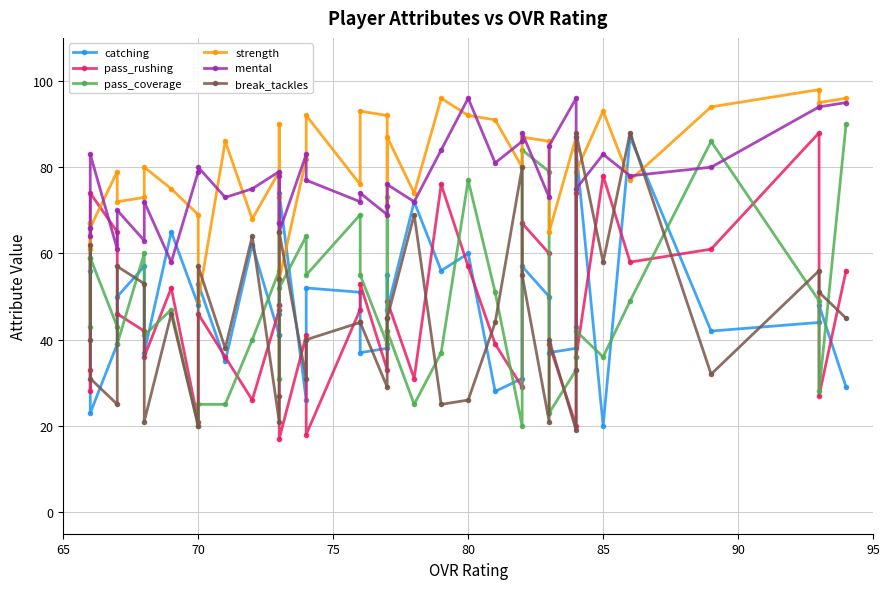

Reading right to left, transcribe all the data shown in this chart.

catching: 29	48	44	42	87	20	84	43	38	37	50	57	31	28	60	56	72	47	55	38	37	51	52	26	74	46	41	41	62	35	53	48	65	37	57	50	39	23	67	56
pass_rushing: 56	27	88	61	58	78	36	74	20	39	60	67	29	39	57	76	31	49	42	33	53	47	18	41	17	48	48	47	26	36	46	21	52	36	42	46	65	74	28	33
pass_coverage: 90	28	49	86	49	36	42	36	33	23	79	84	20	51	77	37	25	42	73	39	55	69	55	64	52	31	67	56	40	25	25	20	47	41	60	39	43	59	43	59
strength: 96	95	98	94	77	93	79	84	87	65	86	87	80	91	92	96	74	87	71	92	93	76	92	82	54	90	73	79	68	86	49	69	75	80	73	72	79	66	61	67
mental: 95	94	94	80	78	83	75	87	96	85	73	88	86	81	96	84	72	76	71	69	74	72	77	83	65	78	67	79	75	73	80	79	58	72	63	70	61	83	64	66
break_tackles: 45	51	56	32	88	58	88	33	19	40	21	55	80	44	26	25	69	45	45	29	44	44	40	31	65	54	27	21	64	38	57	20	46	21	53	57	25	31	62	40